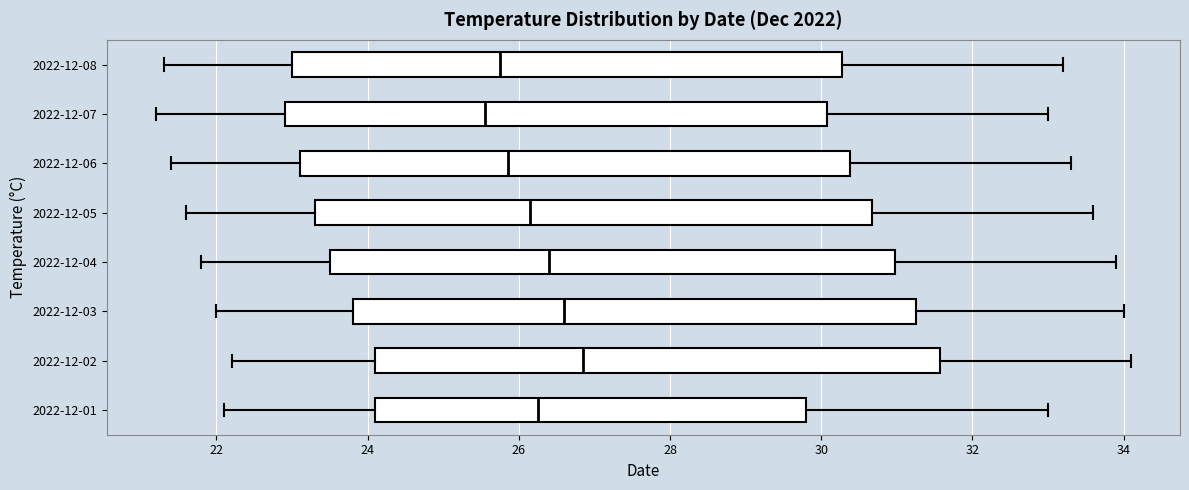

Which box has the furthest to the left median line?

2022-12-07